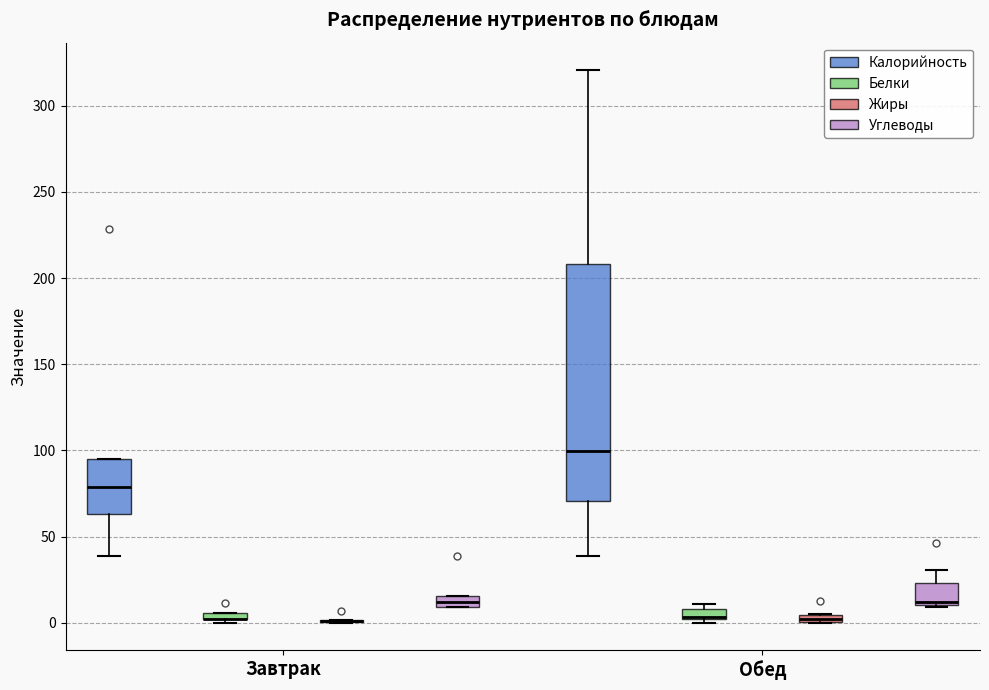

Which box is the tallest, from its lower edge to its upper edge?

Обед (Калорийность)